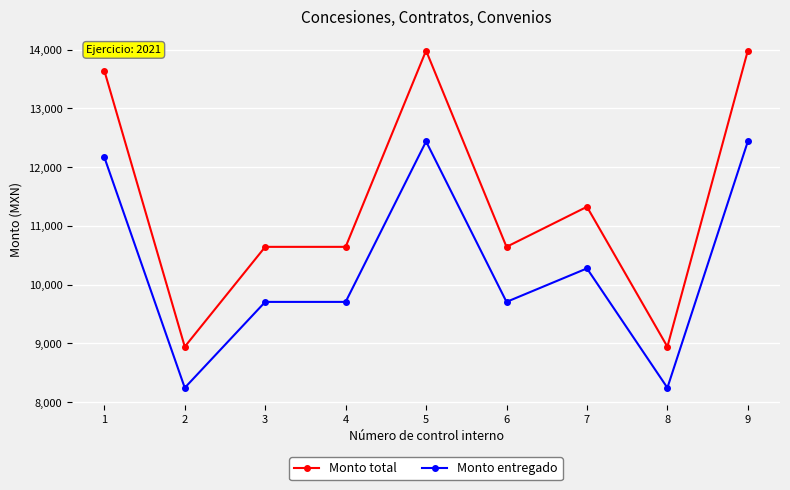

What is the sum of all Monto total values?

102765.1